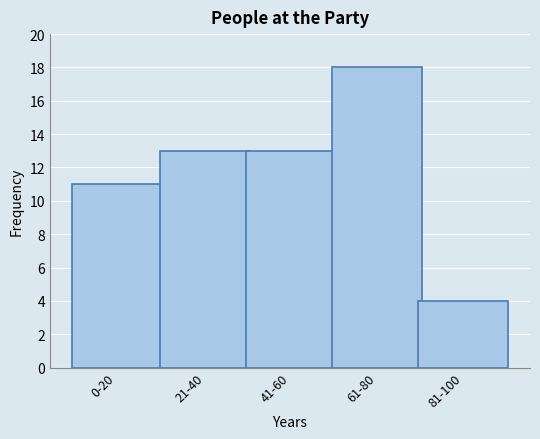

Reading left to right, list all the values displayed in this chart.

0-20=11	21-40=13	41-60=13	61-80=18	81-100=4